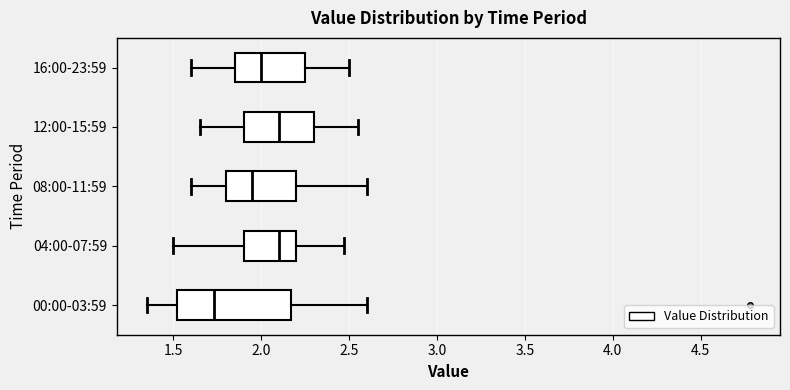

Which box has the furthest to the left median line?

00:00-03:59